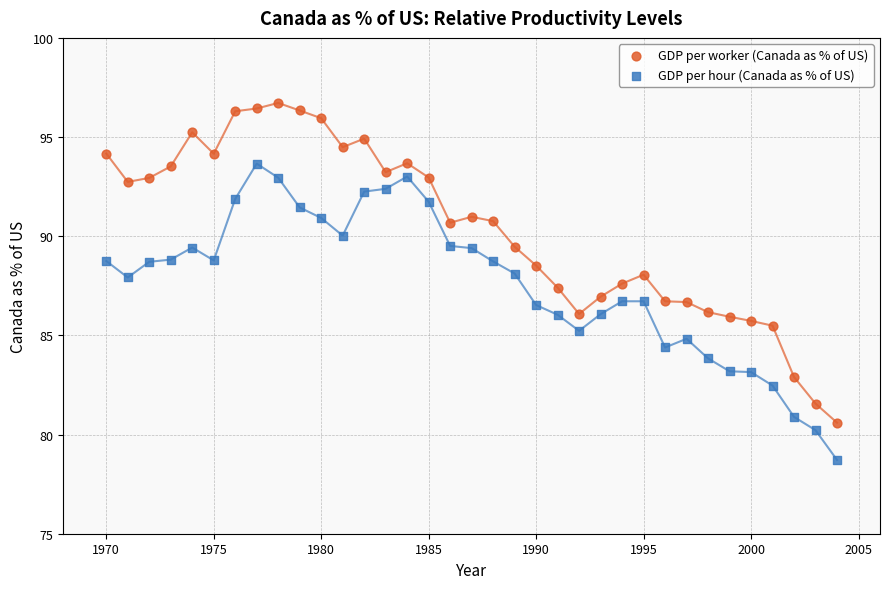

Across all data points, what is the range of X values (max minus min)?

34.0